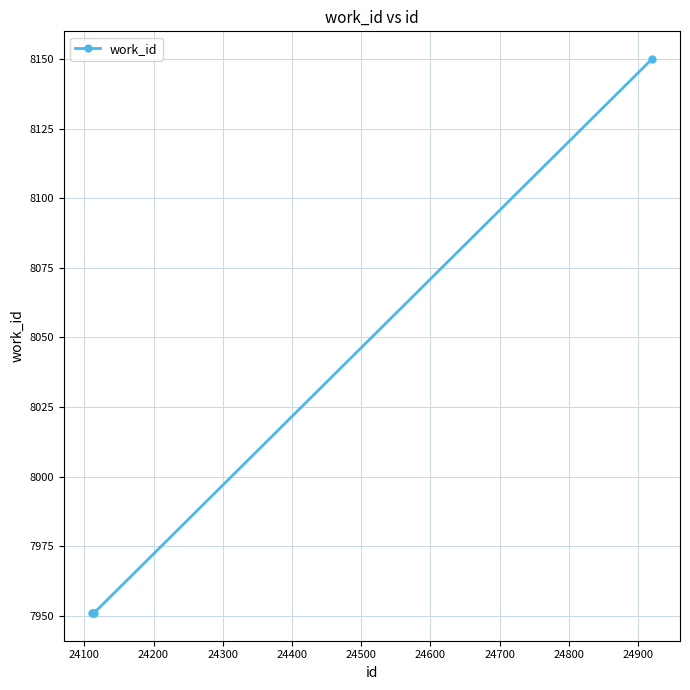

Reading left to right, what are all the values shown in this chart?

7951	7951	7951	7951	8150